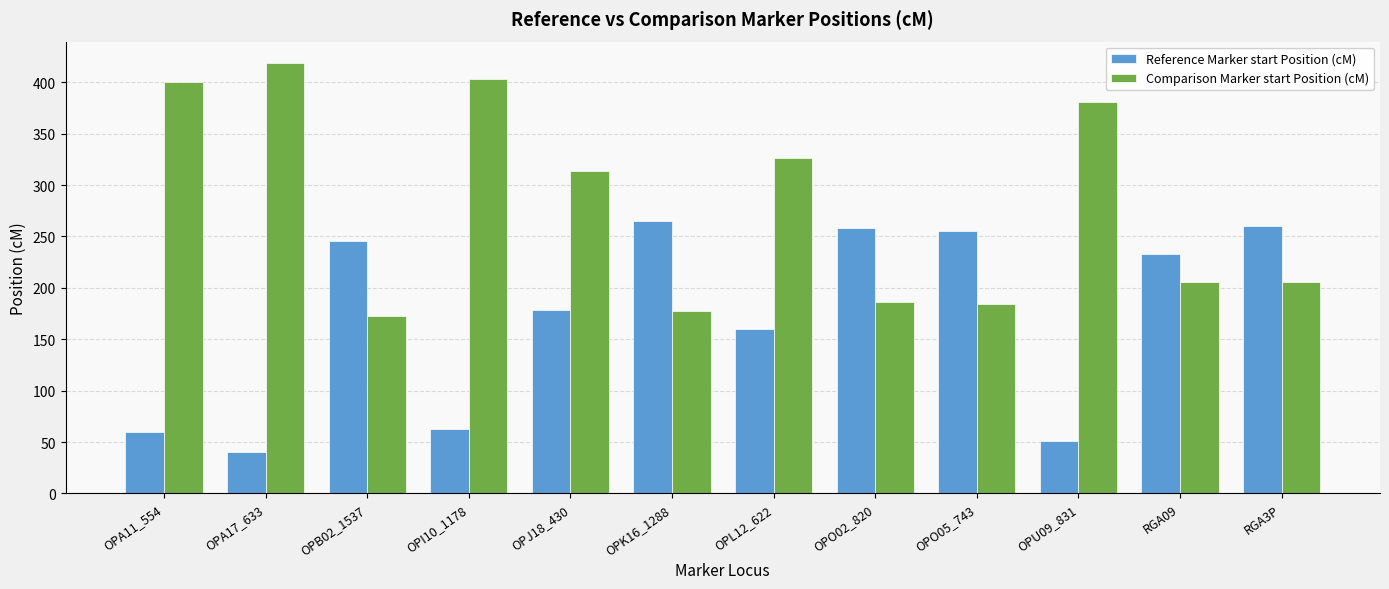

Reading left to right, transcribe all the data shown in this chart.

Reference Marker start Position (cM): 59.6	40.2	245.6	63.0	178.7	264.9	160.2	258.0	255.2	51.0	232.7	259.9
Comparison Marker start Position (cM): 400.5	418.5	172.9	403.2	313.3	177.9	326.3	186.0	183.9	381.1	205.4	205.4